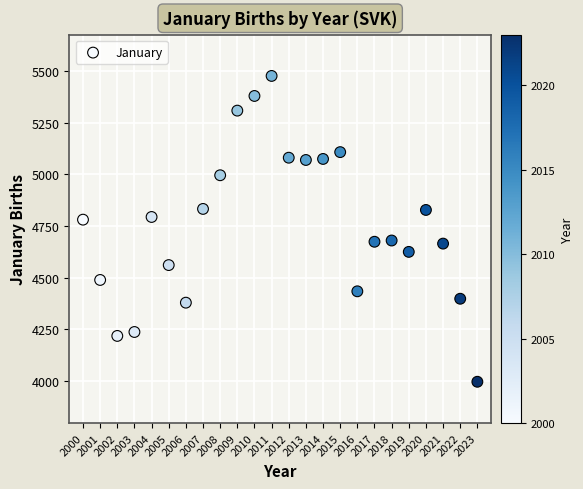

What is the range of Y values (max minus min)?

1481